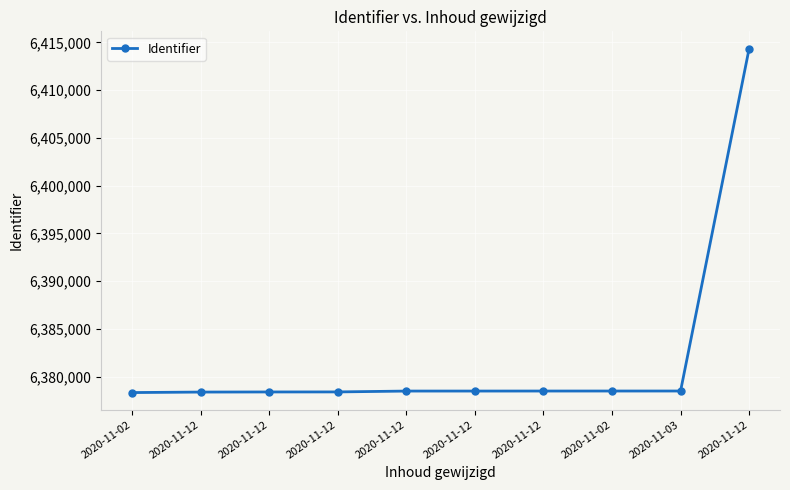

What is the value of the 7th point from the left?

6378379